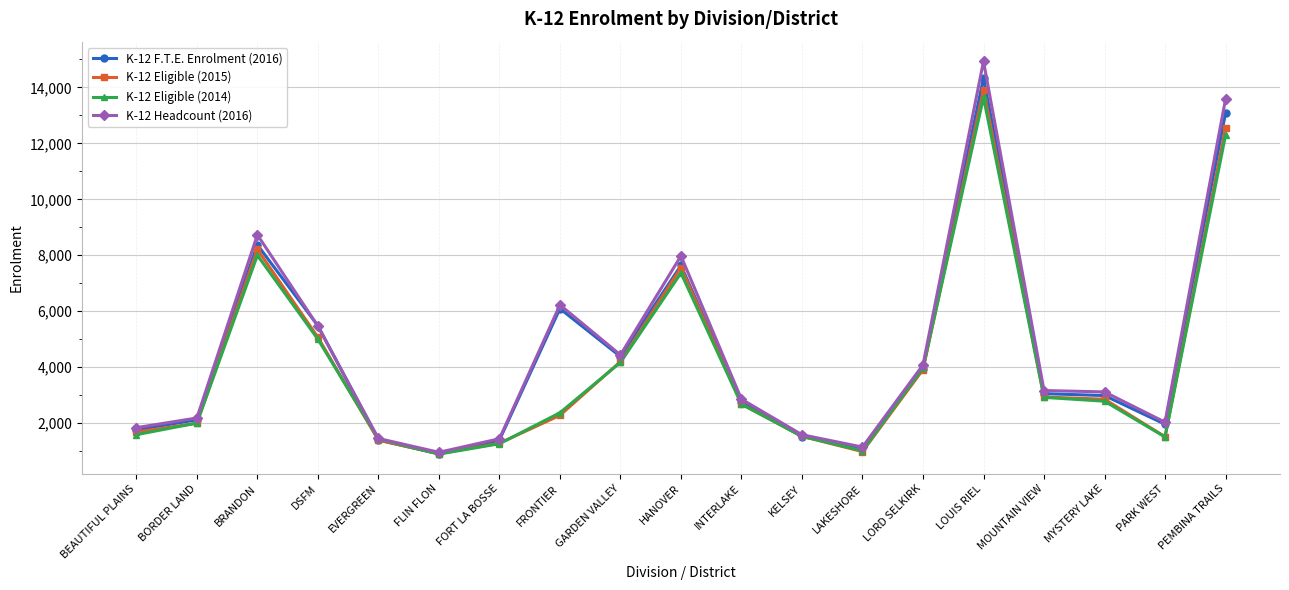

What is the difference between the highest and lowest values at DSFM?

480.6